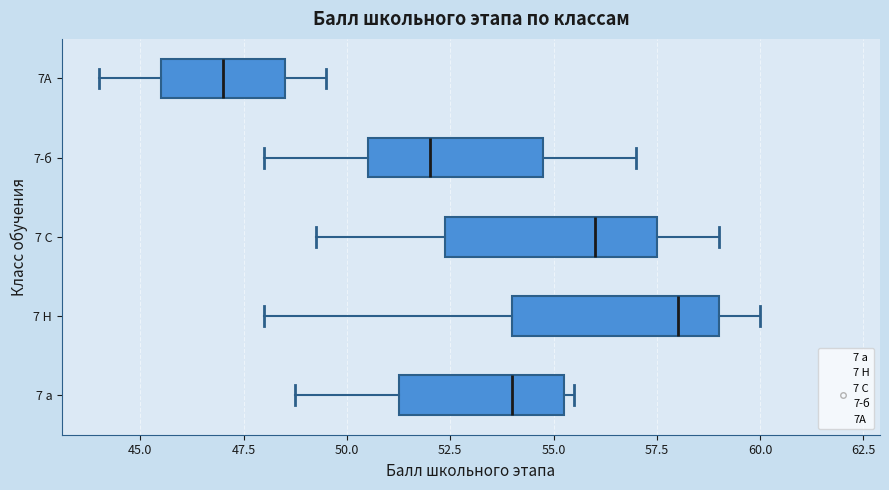

Where does the left whisker of the box for 7 С end on the x-axis? The values are not printed on the chart, so give them approximately, as read against the axis.

49.5